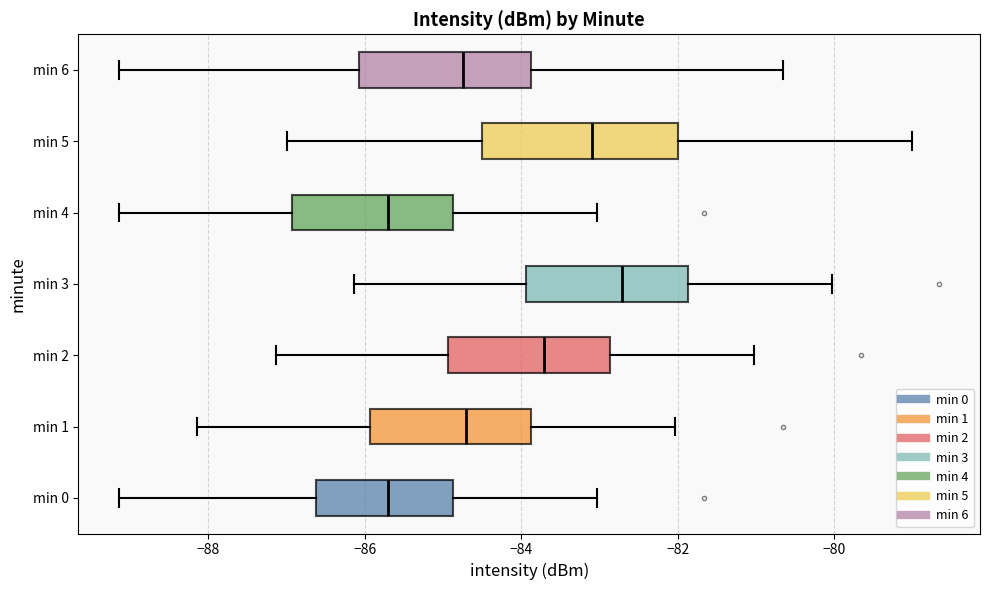

Comparing the boxes themselves (not the whiskers), which one is the widest?

min 5